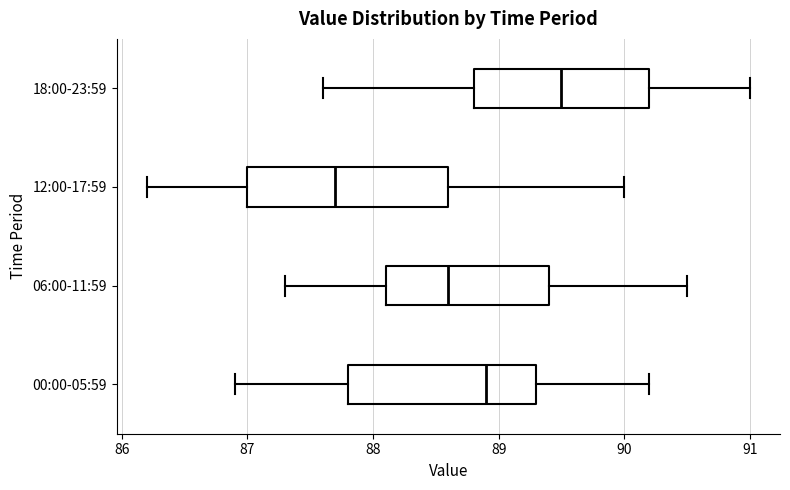

Where does the median line of the box for 00:00-05:59 sit on the x-axis? The values are not printed on the chart, so give them approximately, as read against the axis.

88.9